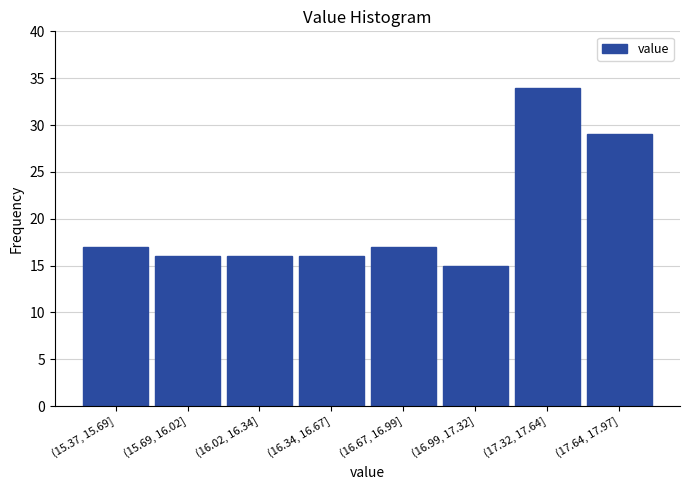

Reading left to right, list all the values displayed in this chart.

(15.37, 15.69]=17	(15.69, 16.02]=16	(16.02, 16.34]=16	(16.34, 16.67]=16	(16.67, 16.99]=17	(16.99, 17.32]=15	(17.32, 17.64]=34	(17.64, 17.97]=29